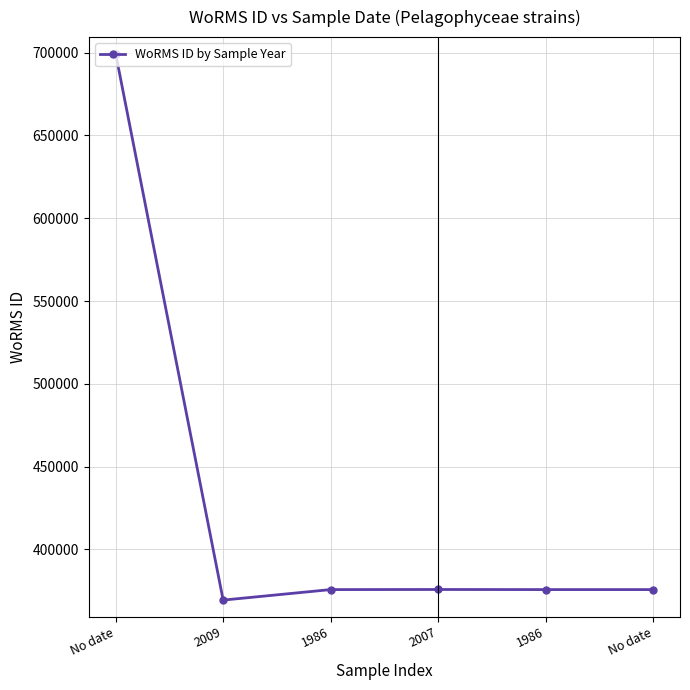

How many data points are less than 375701?

3